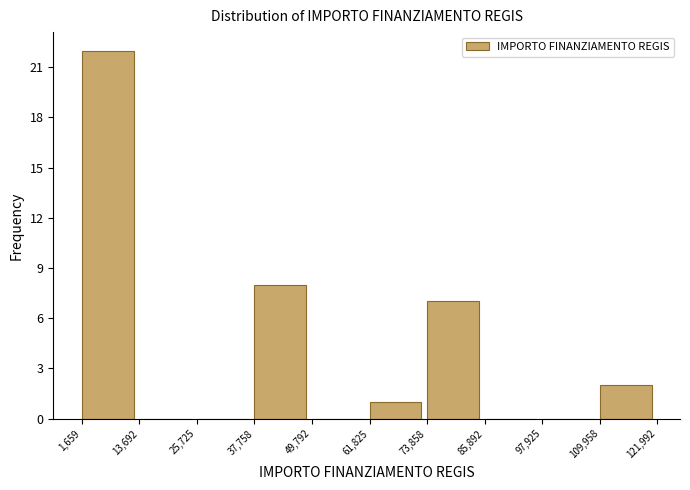

Reading left to right, list every bar in this chart as the range it spans on the x-axis followed by its height. The values are not printed on the chart, so give them approximately, as read against the axis.

1,659 to 13,692: 22
13,692 to 25,725: 0
25,725 to 37,758: 0
37,758 to 49,792: 8
49,792 to 61,825: 0
61,825 to 73,858: 1
73,858 to 85,892: 7
85,892 to 97,925: 0
97,925 to 109,958: 0
109,958 to 121,992: 2